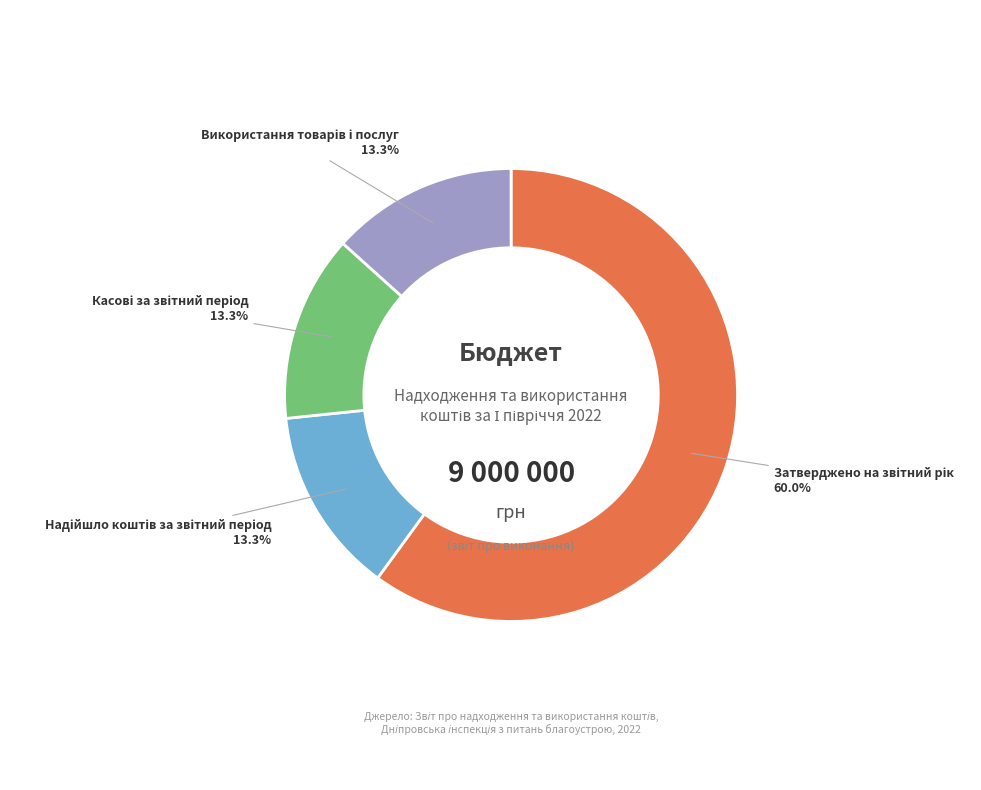

Is there a majority slice in this chart?

Yes